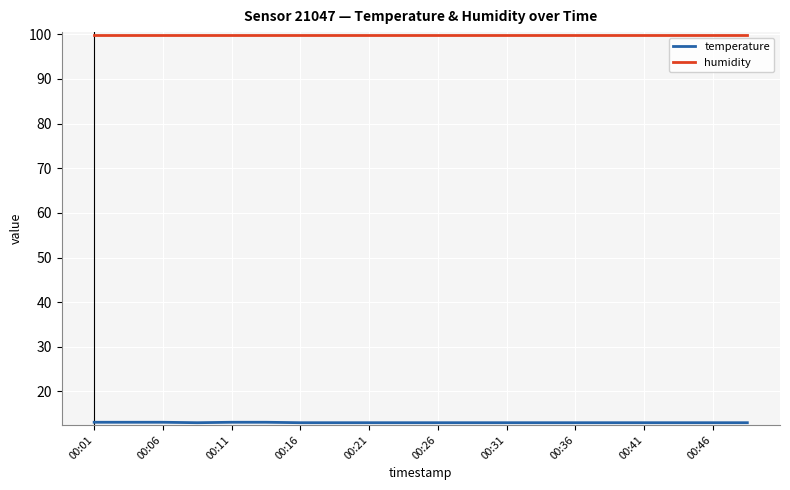

Which series has the largest total across all categories?

humidity